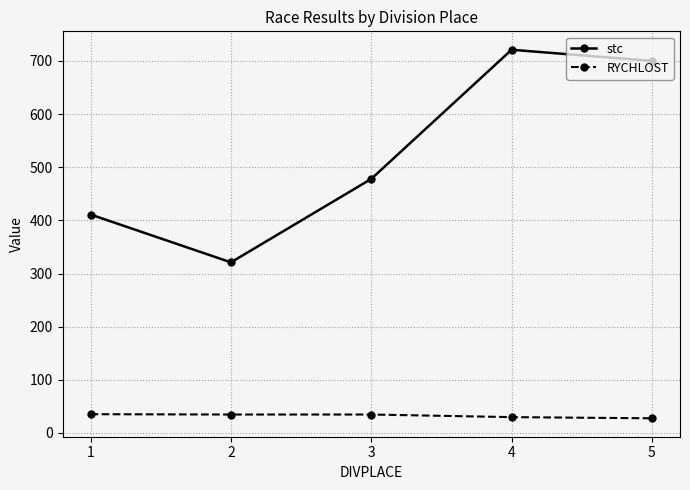

The RYCHLOST series shows 29.8 at 4. True or false?

True